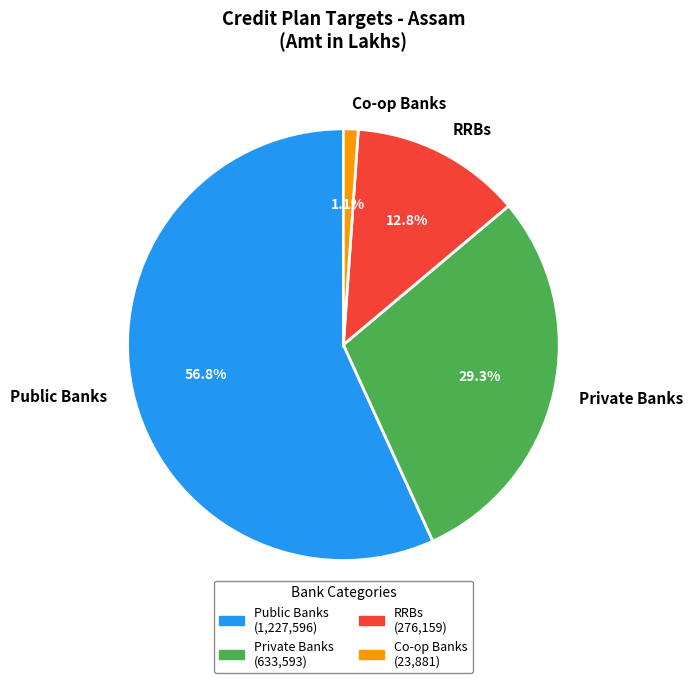

To the nearest percent, what is the difference between the Private Banks and Public Banks slice percentages?

27%